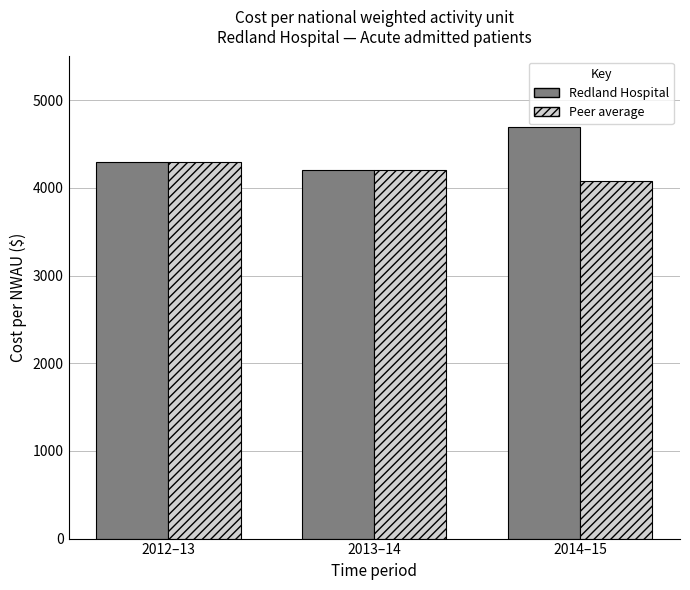

How many series are shown in this chart?

2